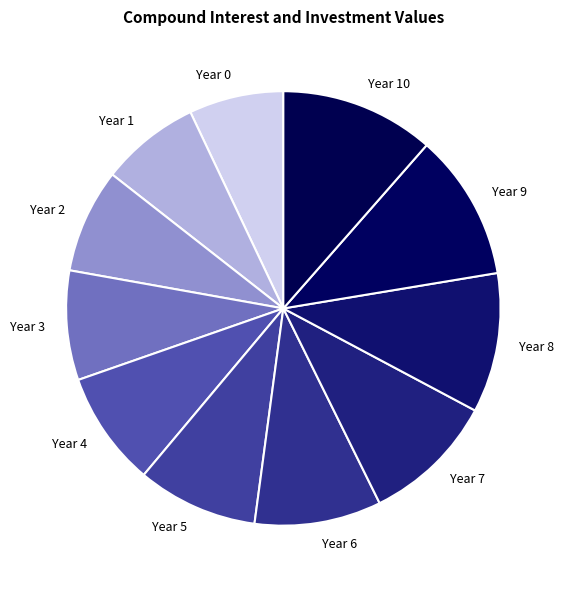

Which has a higher value, Year 5 or Year 7?

Year 7